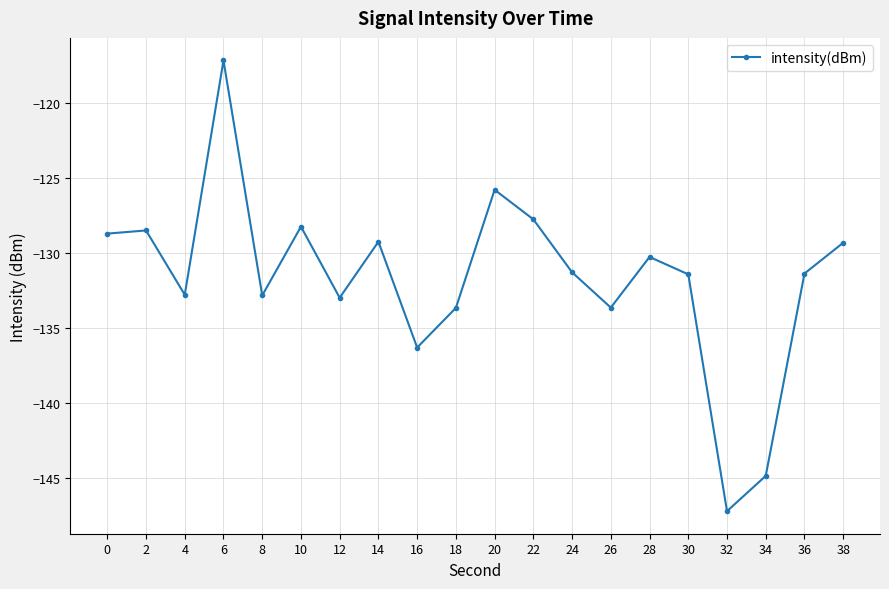

Where is the first local minimum?

4